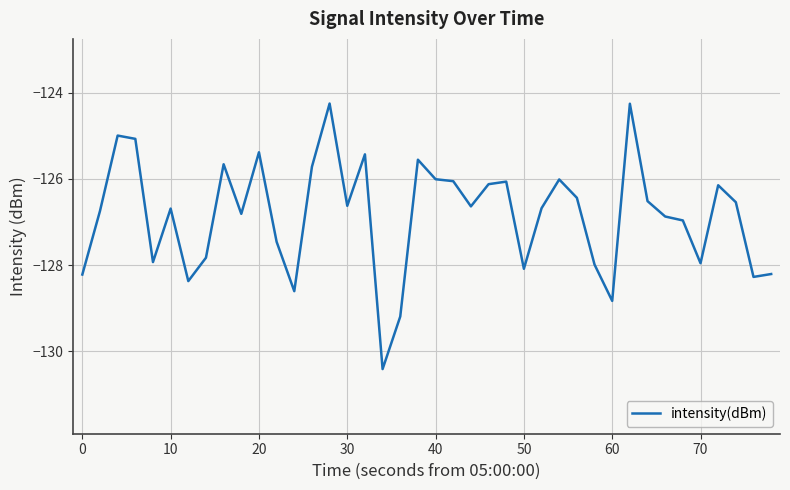

What is the maximum value shown in the chart?

-124.3